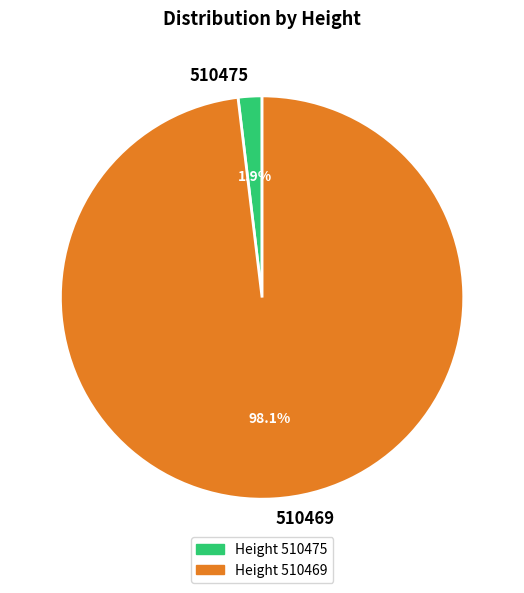

How many segments does this pie chart have?

2